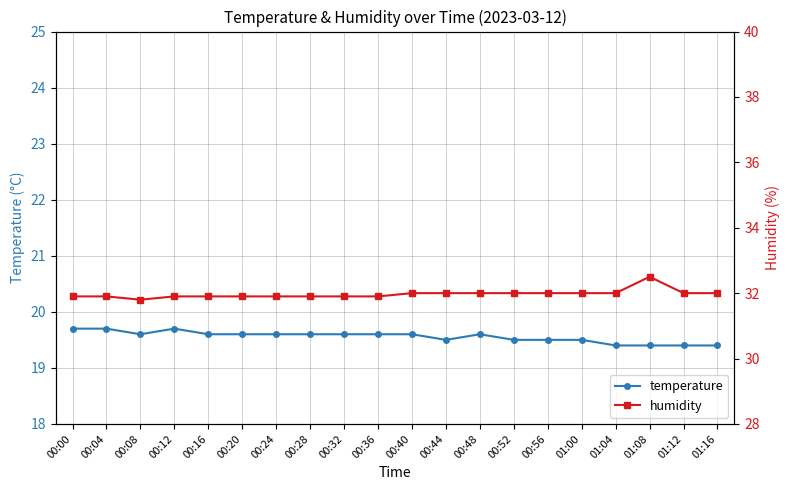

Does the chart have visible grid lines?

Yes